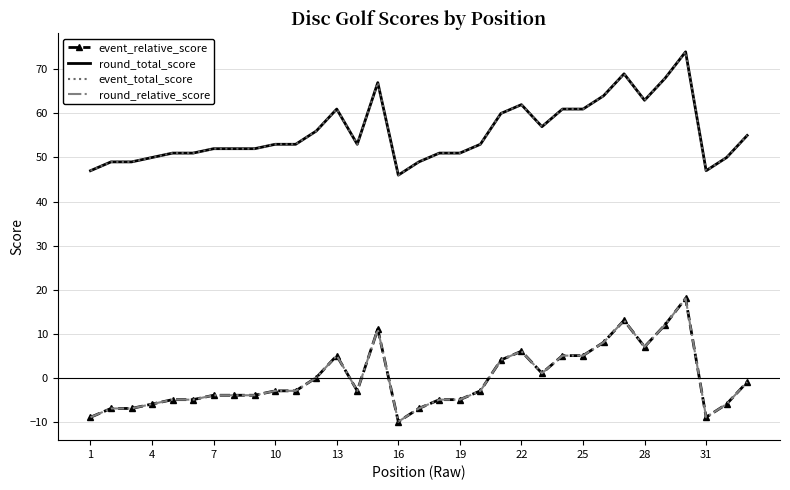

True or false: event_relative_score and round_total_score cross at least once.

False